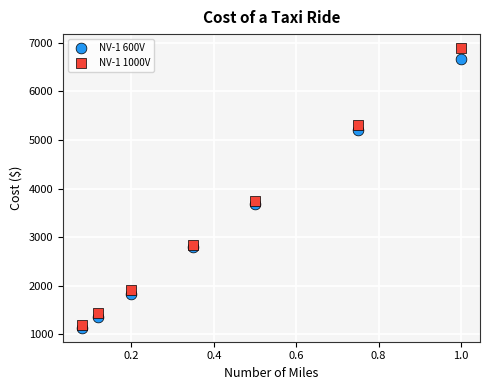

Across all series, what Y value is closest to 4013?

3751.8